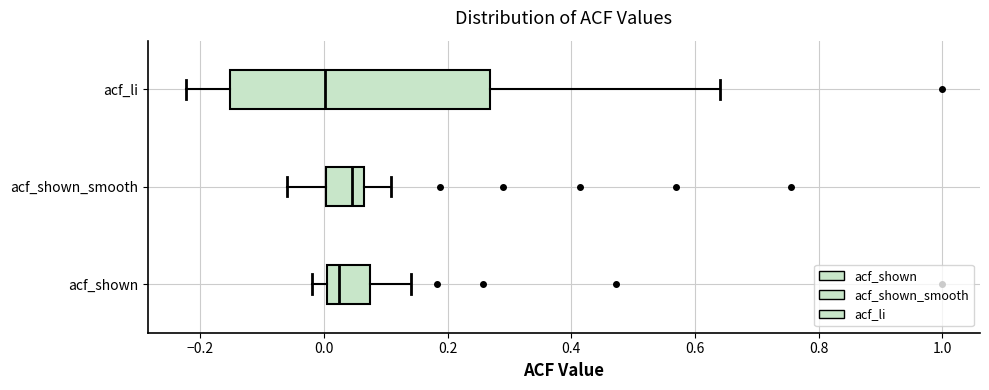

Reading bottom to top, read every box against the x-axis: the position of its median line, the range the box covers, and the ends of its whiskers. The values are not printed on the chart, so give them approximately, as read against the axis.

acf_shown: median 0.02, box 0.00 to 0.08, whiskers -0.02 to 0.14
acf_shown_smooth: median 0.04, box 0.00 to 0.06, whiskers -0.06 to 0.10
acf_li: median 0.00, box -0.16 to 0.26, whiskers -0.22 to 0.64